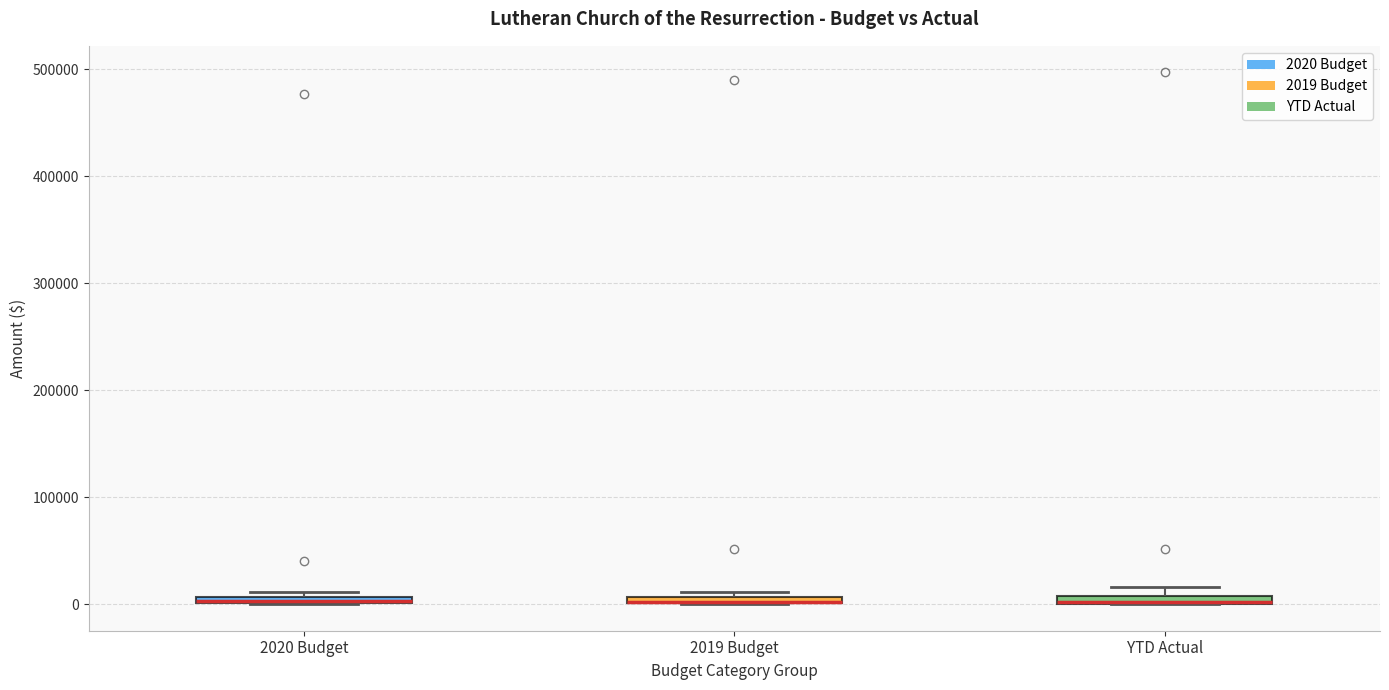

Where is the lower edge of the box for 2020 Budget on the y-axis? The values are not printed on the chart, so give them approximately, as read against the axis.

0